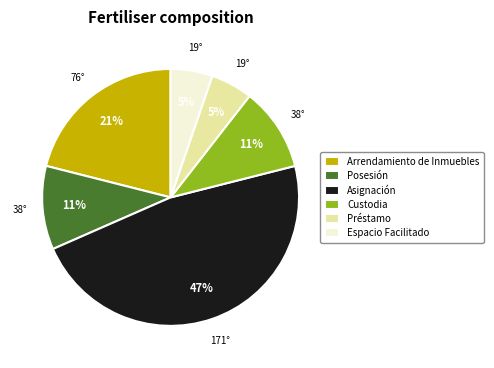

Is there a majority slice in this chart?

No